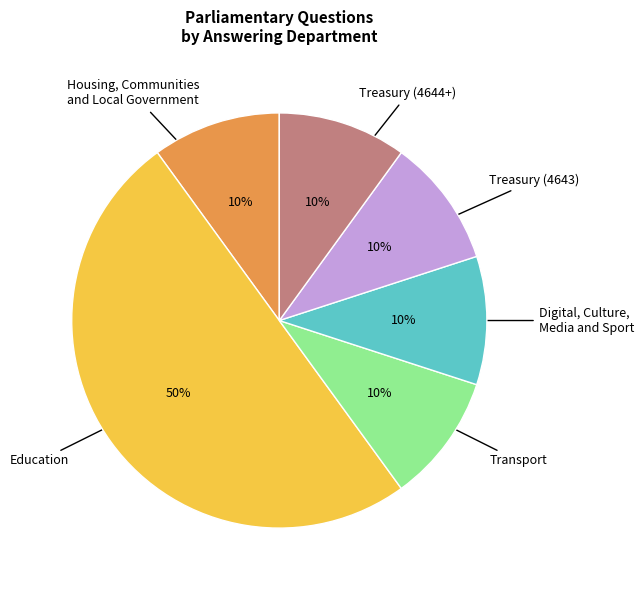

How many slices are in this pie chart?

6